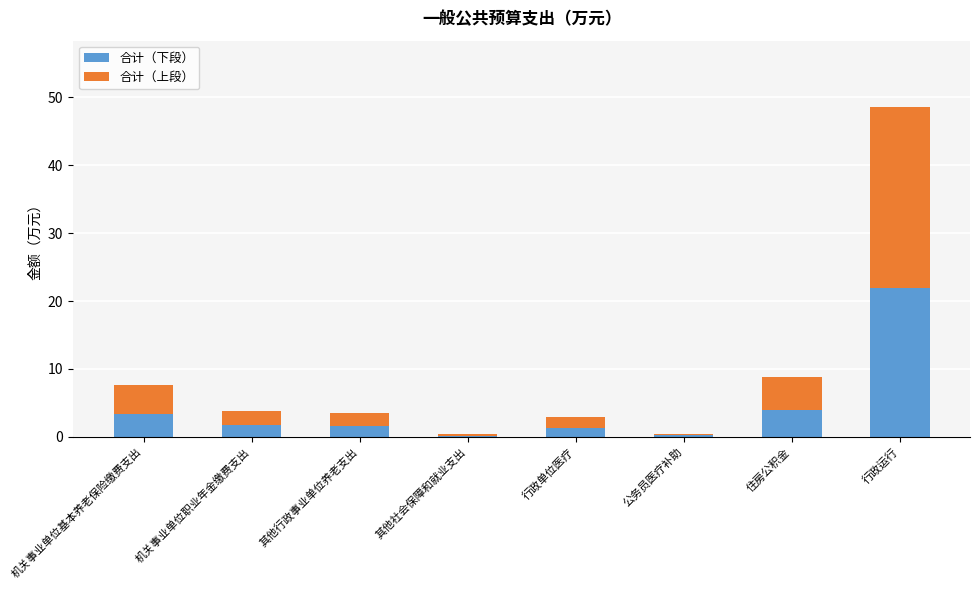

What is the maximum value for 合计（下段）?

21.9